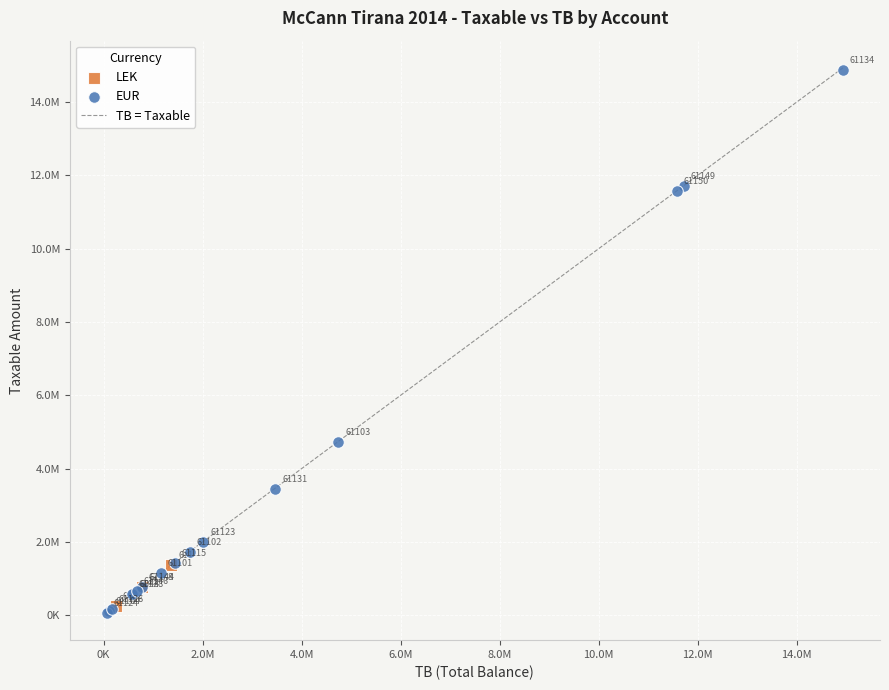

Which series reaches the minimum Y coordinate?

EUR